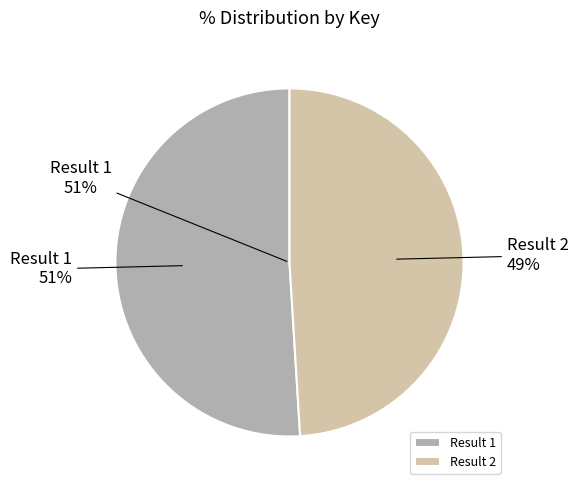

To the nearest percent, what is the difference between the Result 1 and Result 2 slice percentages?

2%